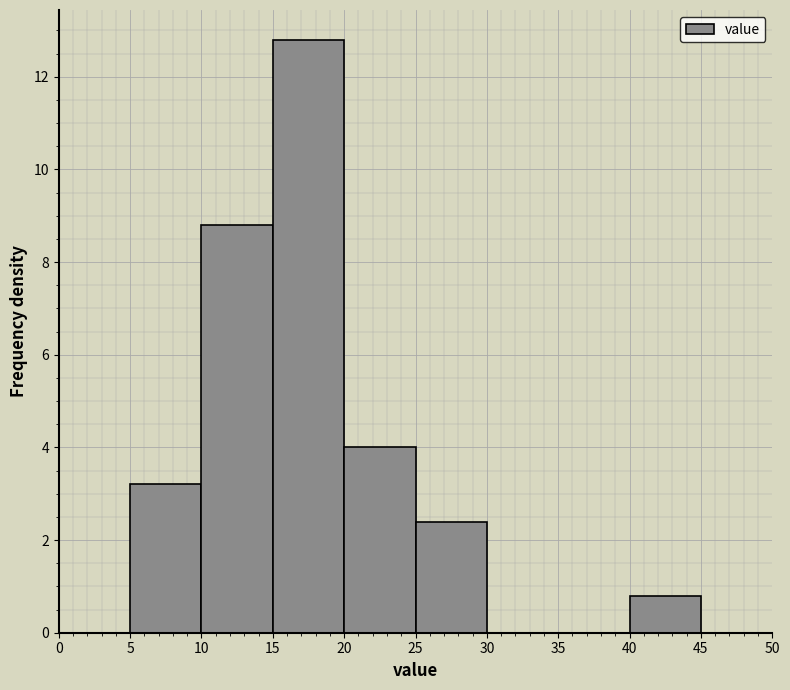

Reading left to right, transcribe this chart: for each bar, give the range it covers on the x-axis and its height. The values are not printed on the chart, so give them approximately, as read against the axis.

0 to 5: 0
5 to 10: 3.2
10 to 15: 8.8
15 to 20: 12.8
20 to 25: 4.0
25 to 30: 2.4
30 to 35: 0
35 to 40: 0
40 to 45: 0.8
45 to 50: 0